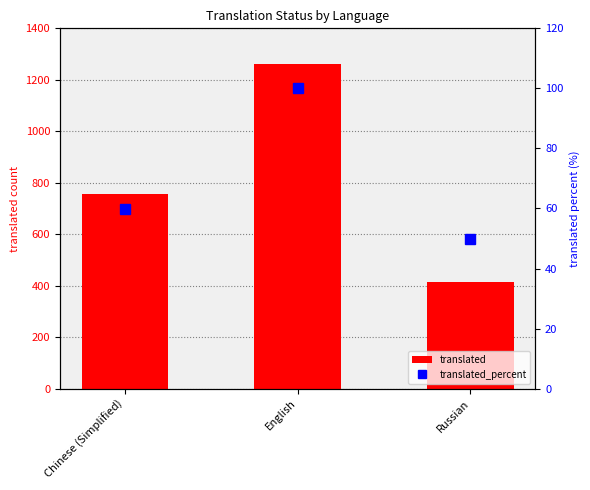

Which series has the largest total across all categories?

translated